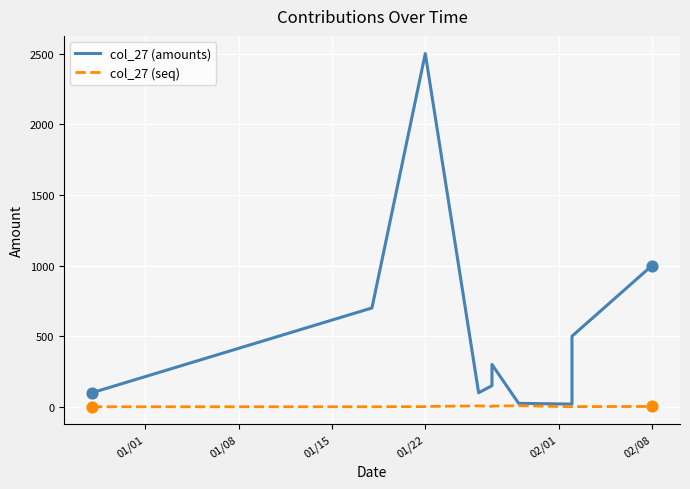

Which series contains the lowest Y value?

col_27 (seq)